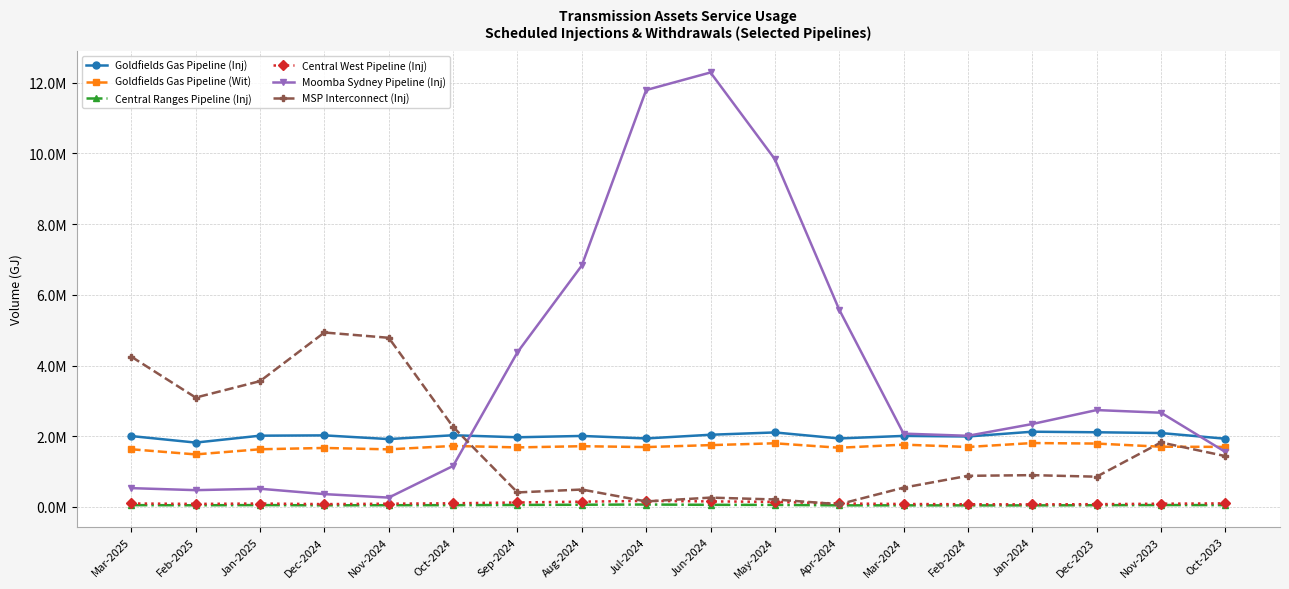

At which label does Moomba Sydney Pipeline (Inj) first exceed 2344944?

Sep-2024